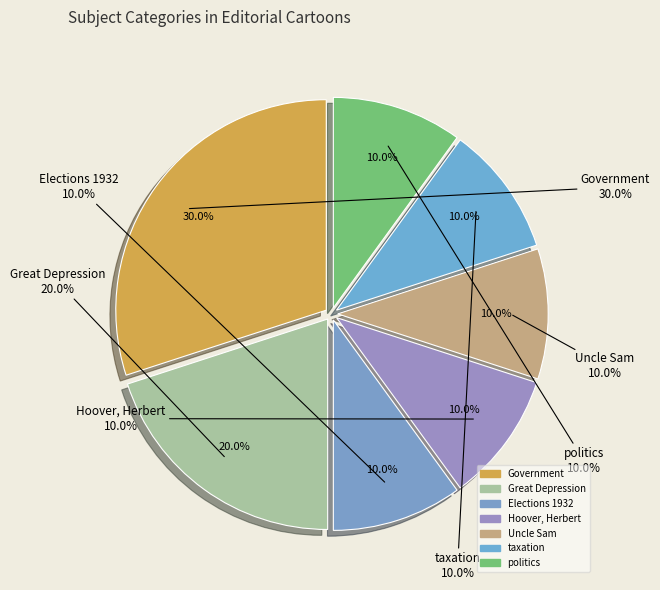

Is it true that Hoover, Herbert is 10% of the pie?

True